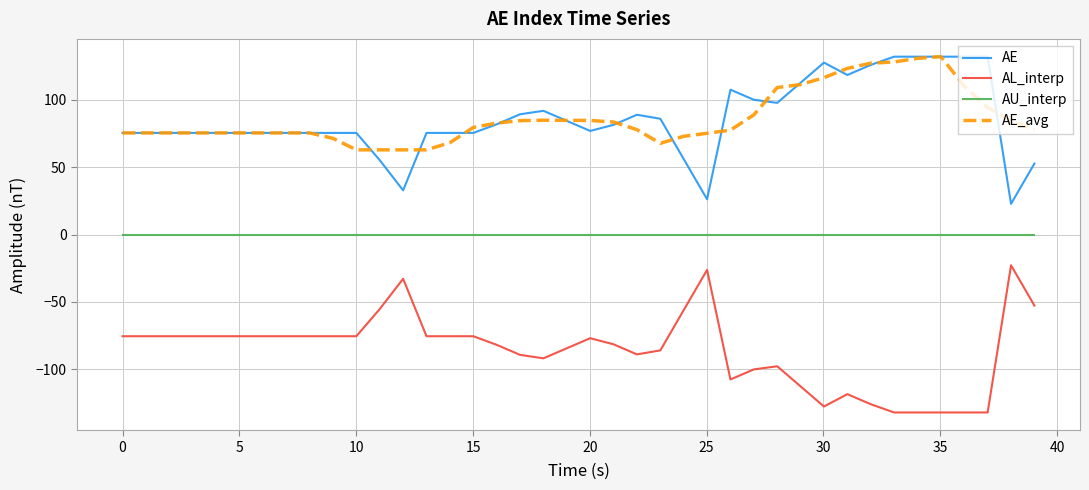

What is the maximum value shown in the chart?

132.1